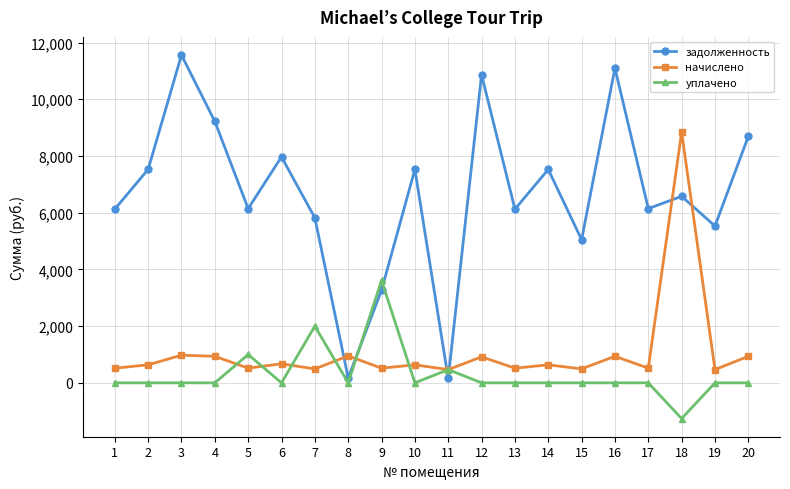

Which series changed the most between 16 and 20?

задолженность